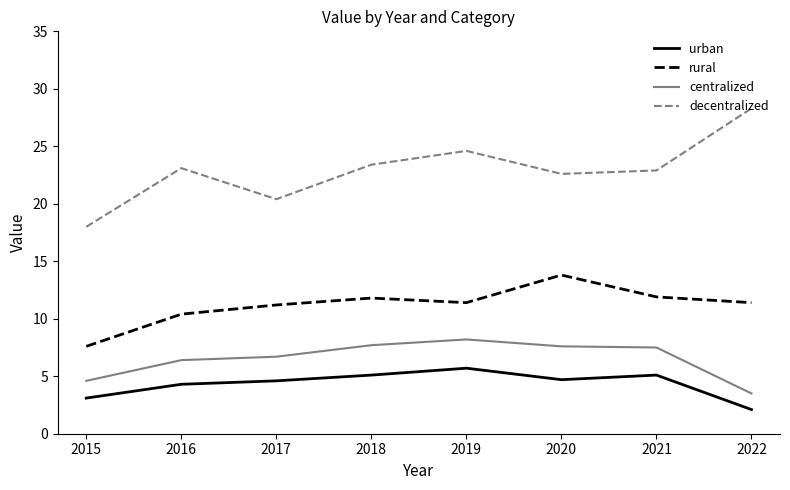

Rank the series at 2015 from highest to lowest value.

decentralized, rural, centralized, urban